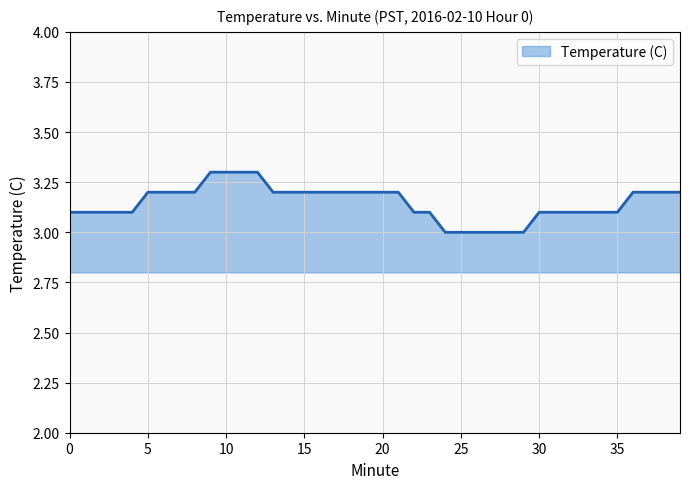

What is the difference between the maximum and minimum values?

0.3